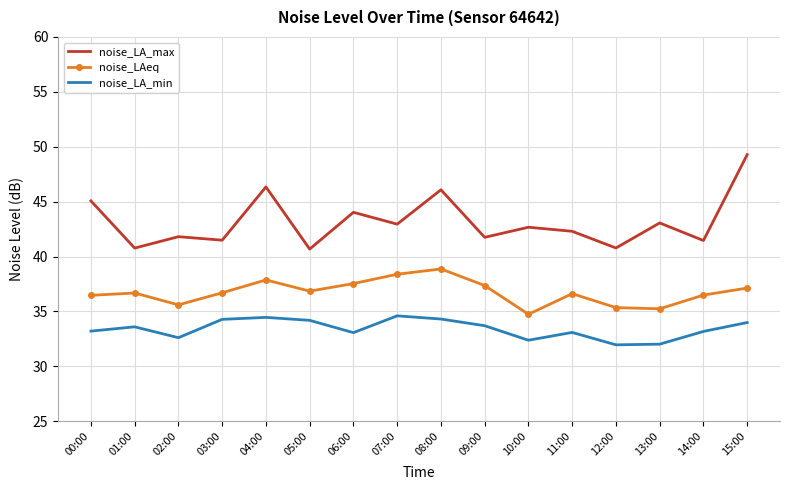

What is the minimum value shown in the chart?

32.0